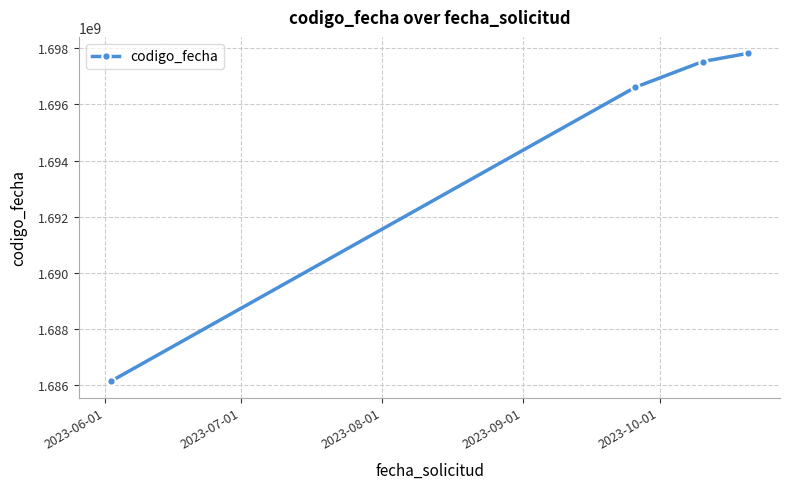

What is the value of the 2nd point from the left?

1696610309